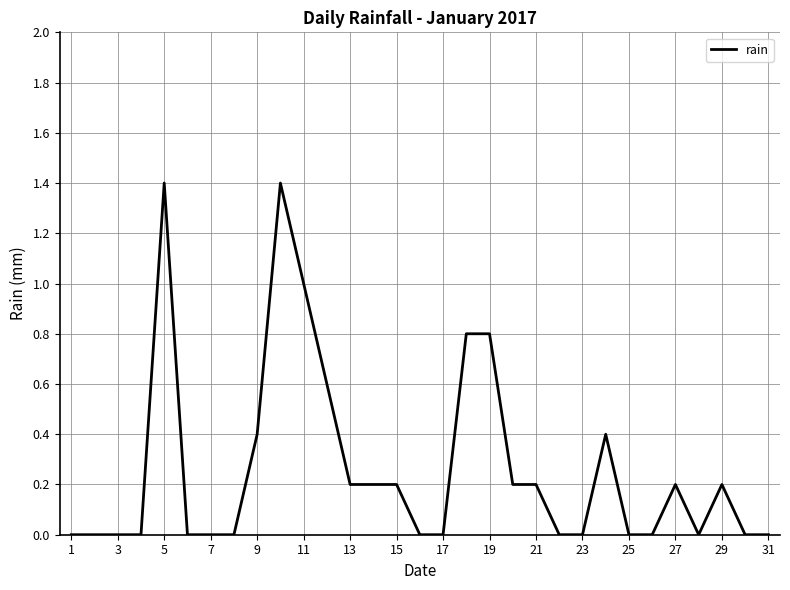

What is the difference between the maximum and minimum values?

1.4